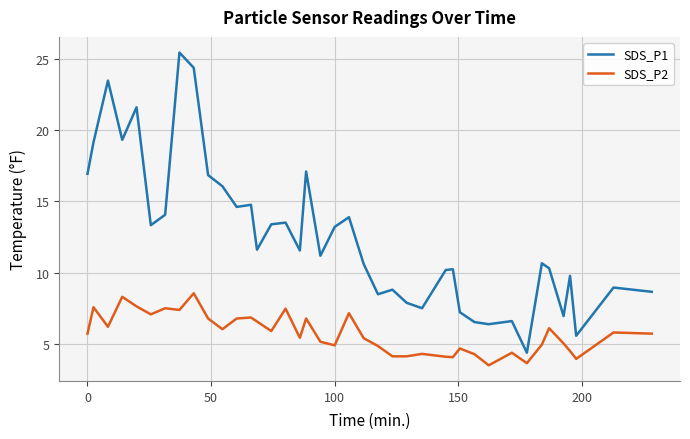

Which series has the widest spread of values?

SDS_P1